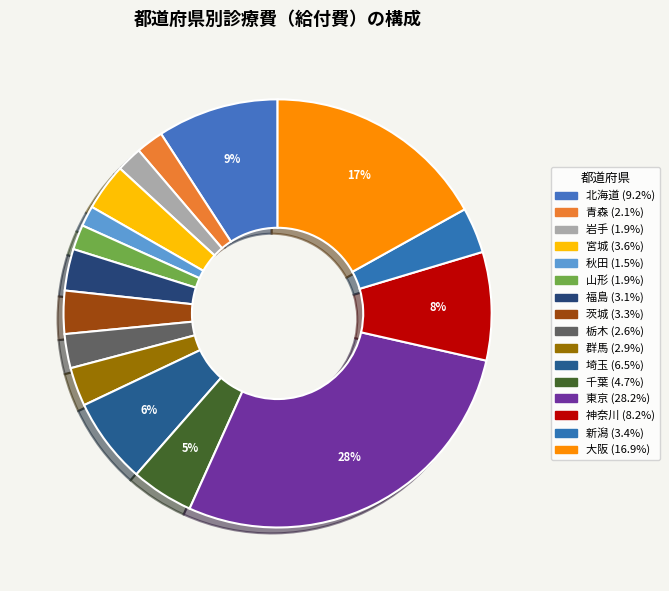

What is the largest slice in the pie chart?

東京